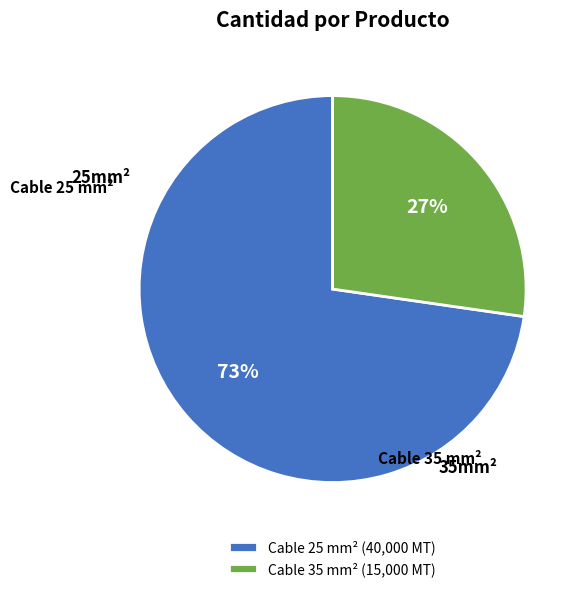

To the nearest percent, what is the average slice percentage?

50%